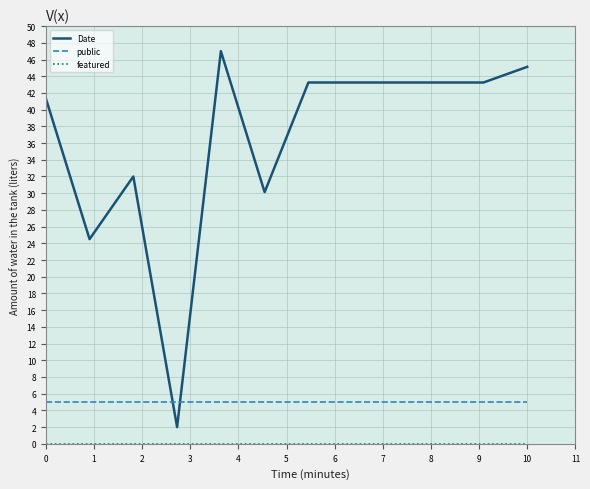

What is the maximum value shown in the chart?

47.0